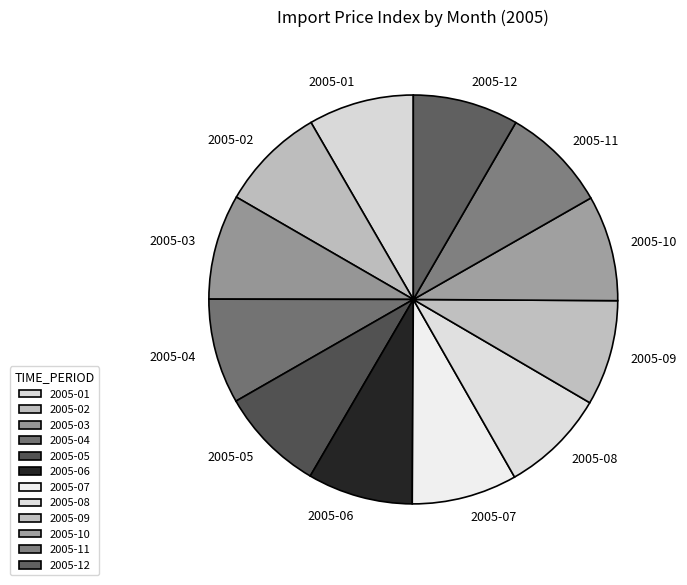

How many slices are in this pie chart?

12